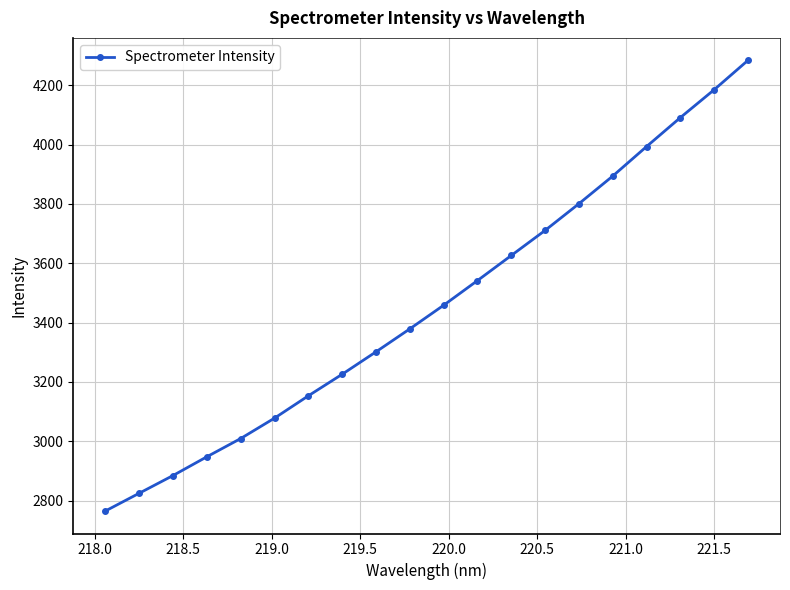

Count the number of data series in this chart.

1